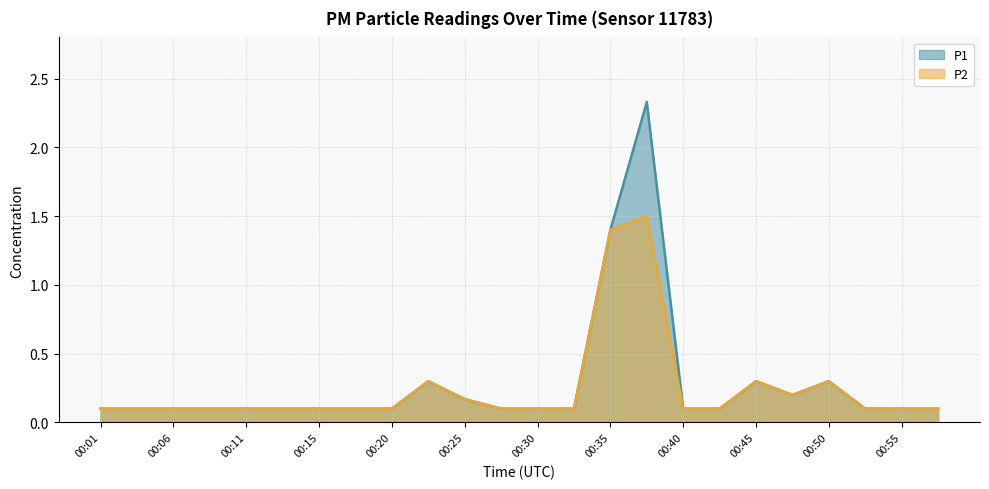

True or false: P2 and P1 cross at least once.

False